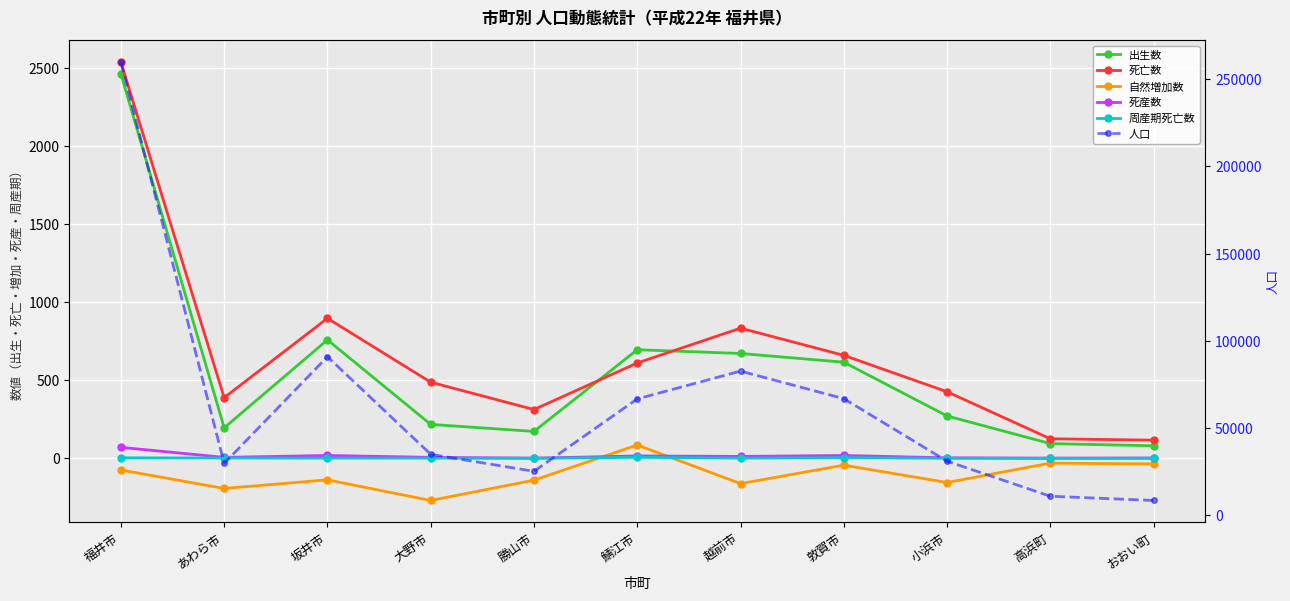

What is the difference between the 出生数 values at おおい町 and あわら市?

115